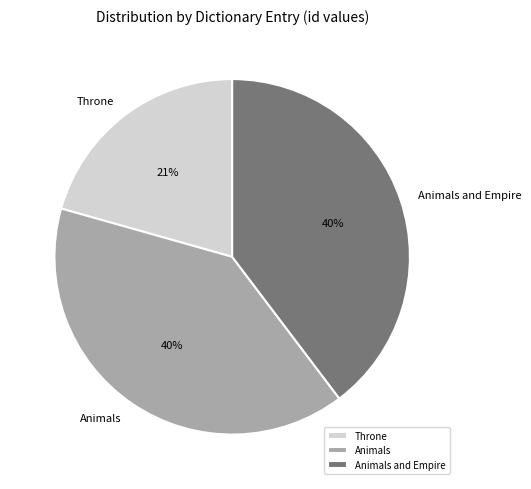

Is Animals the majority of the pie?

No